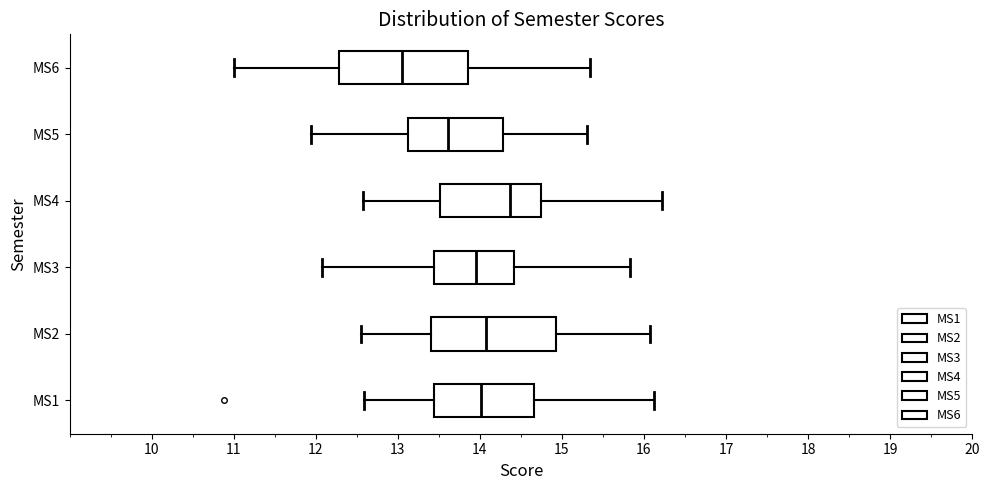

Which box's median line is the furthest to the right?

MS4